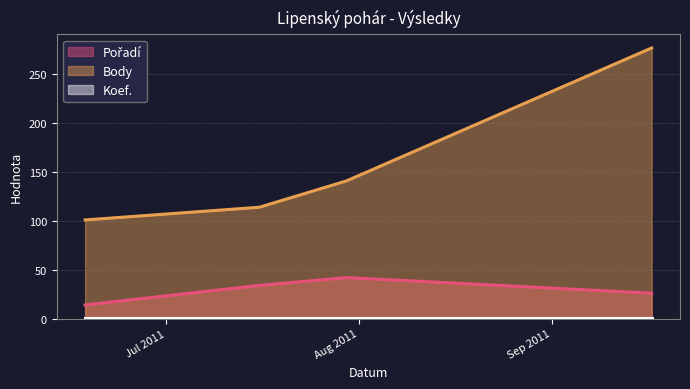

Does the chart display data point markers on the line(s)?

No